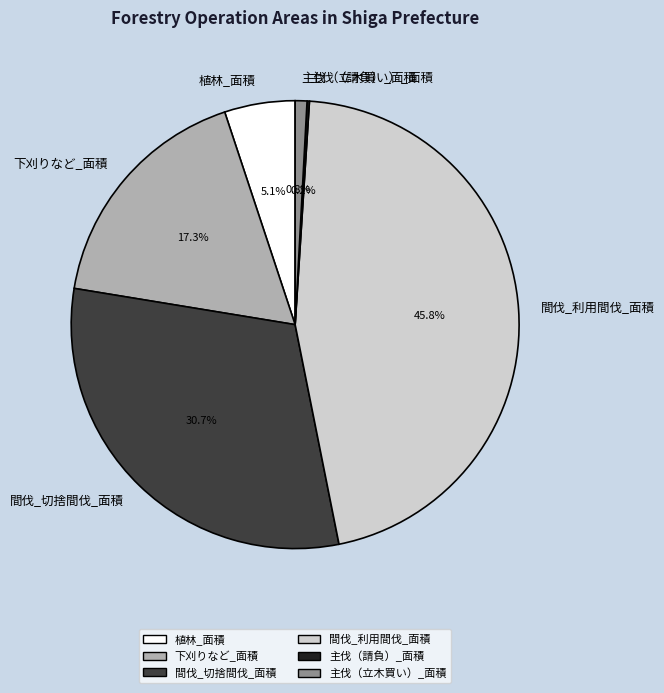

Is there a majority slice in this chart?

No